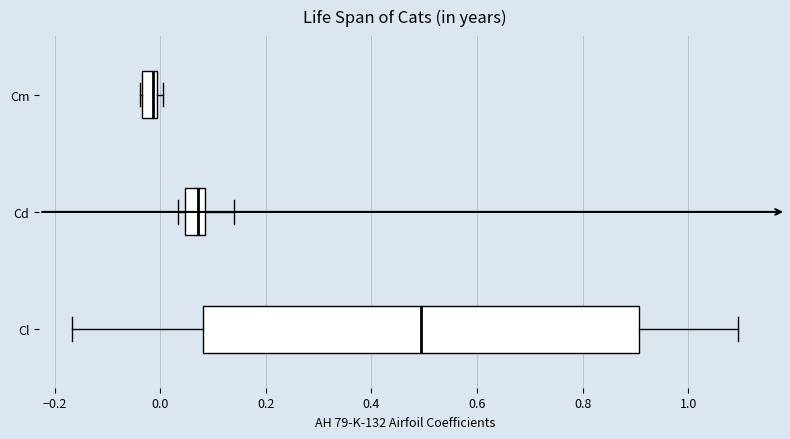

Which box's median line is the furthest to the left?

Cm